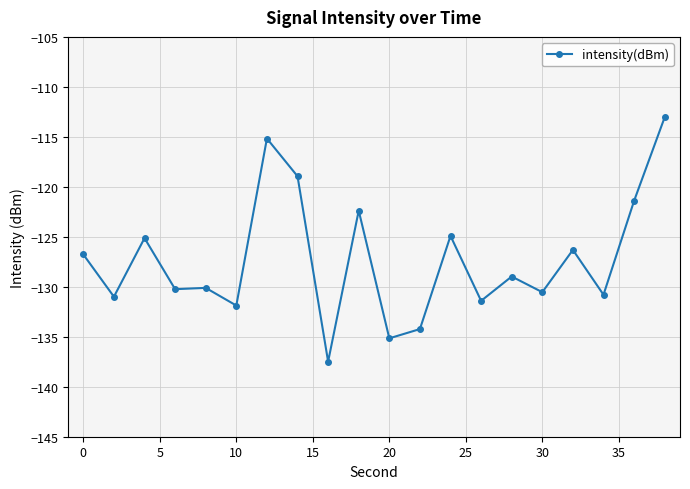

How many lines are shown in the chart?

1